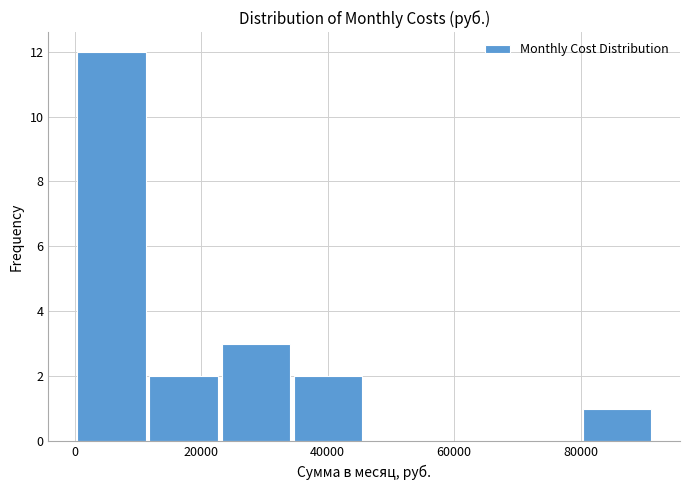

How tall is the bar that spans 80000 to 92000 on the x-axis? Neither the bar edges nor the heights are printed on the chart, so give them approximately, as read against the axes.

1